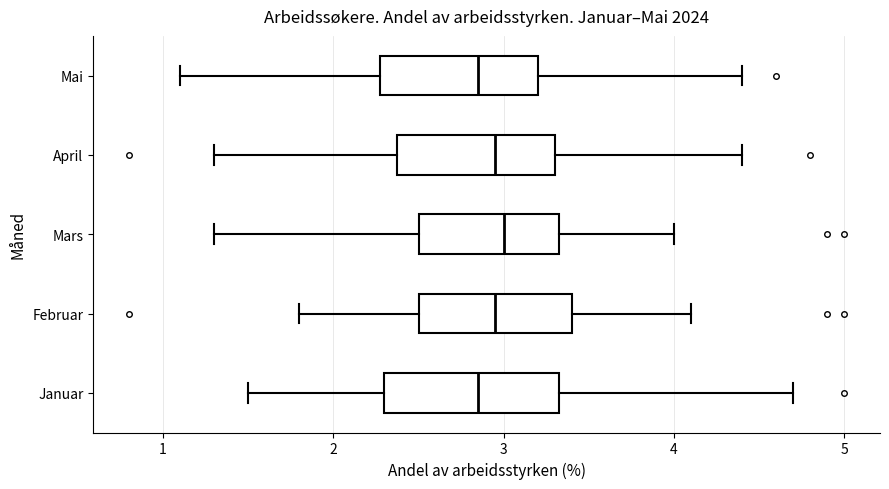

Where is the left edge of the box for Mai on the x-axis? The values are not printed on the chart, so give them approximately, as read against the axis.

2.3